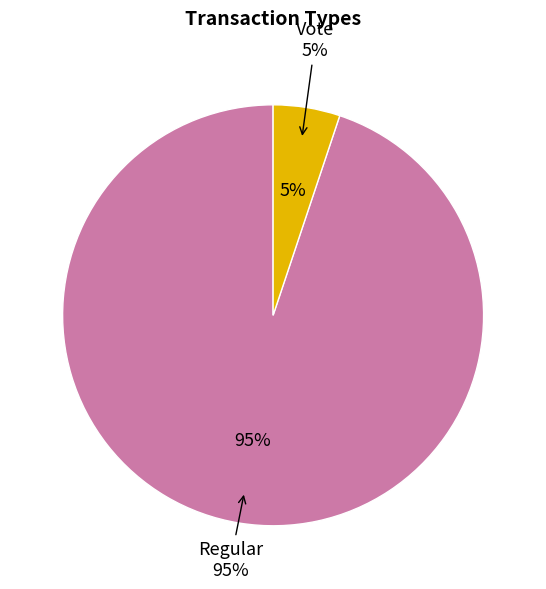

To the nearest percent, what is the difference between the Regular and Vote slice percentages?

90%